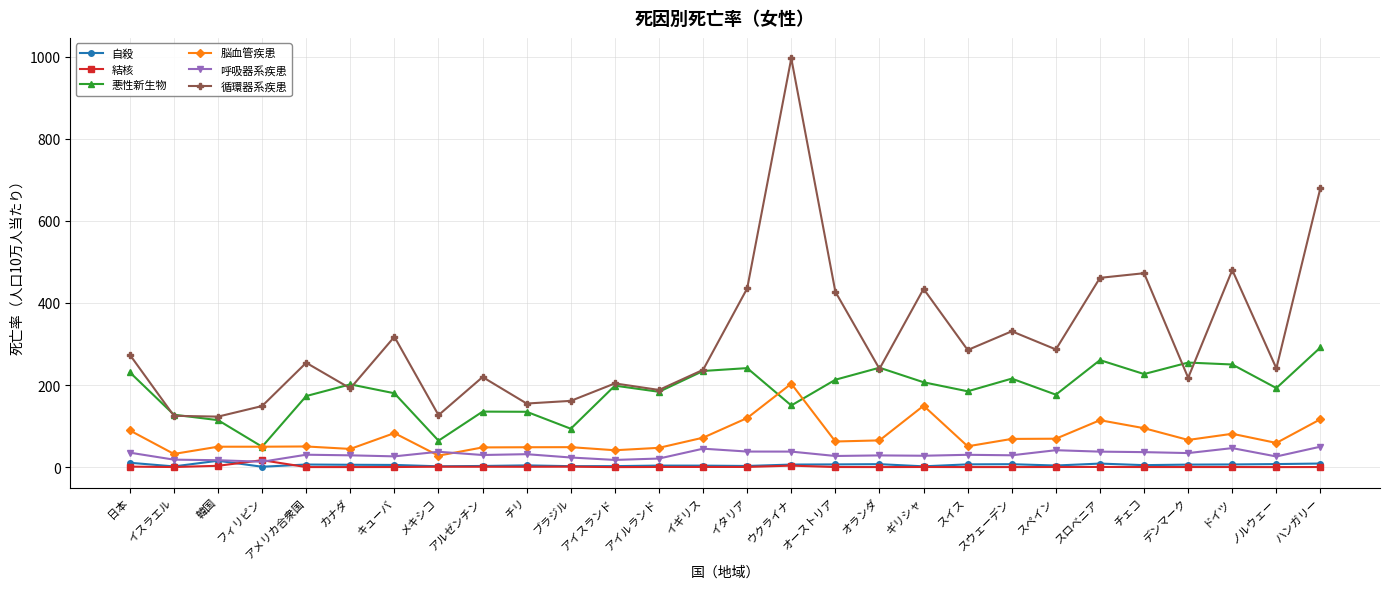

The 悪性新生物 series shows 226.7 at チェコ. True or false?

True